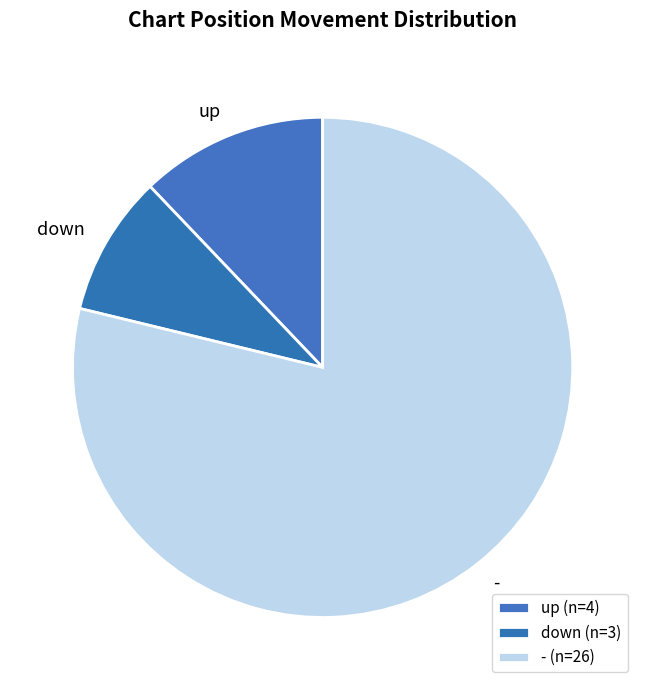

What portion of the pie excludes up?

87.9%